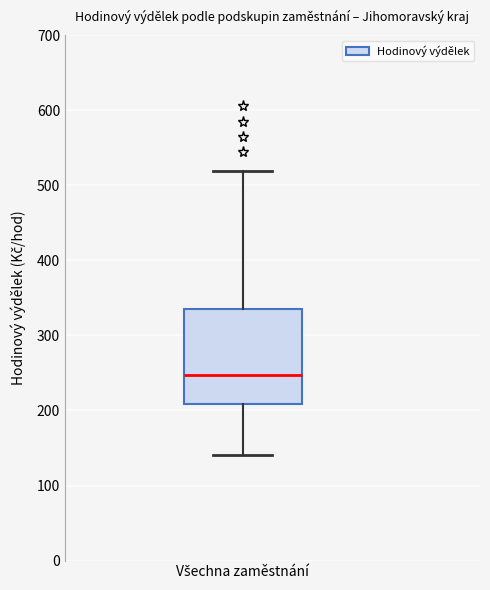

Transcribe this box plot: give where the median line is, the range the box spans, and where the two whiskers end, as read against the y-axis. The values are not printed on the chart, so give them approximately, as read against the axis.

median 250, box 210 to 330, whiskers 140 to 520